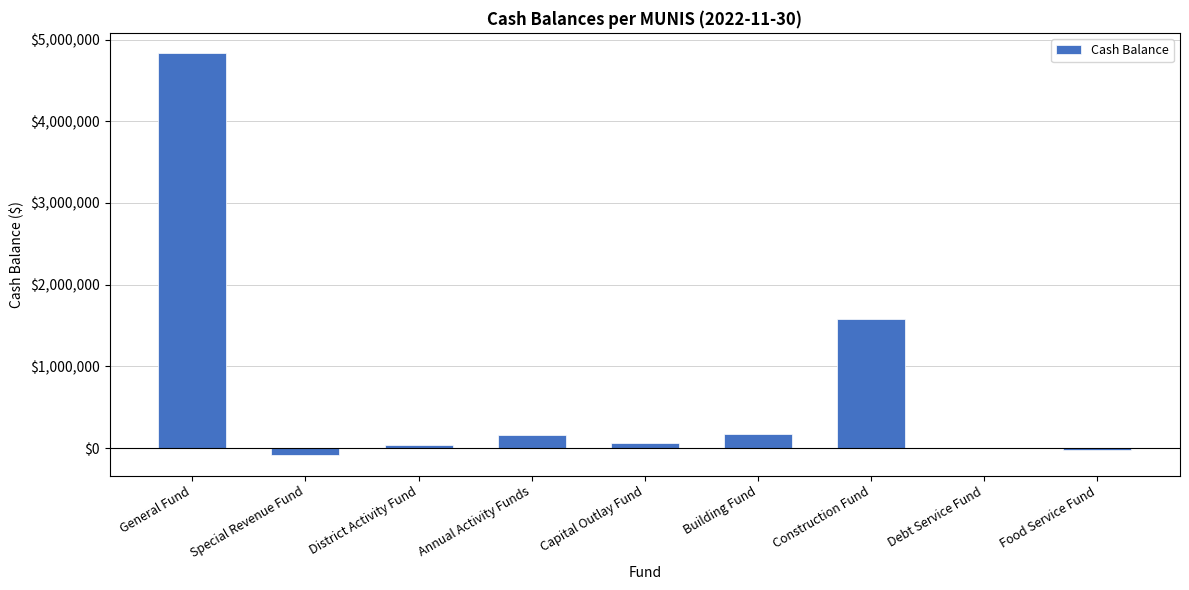

Where is the data nearest to the value 2373446?

Construction Fund